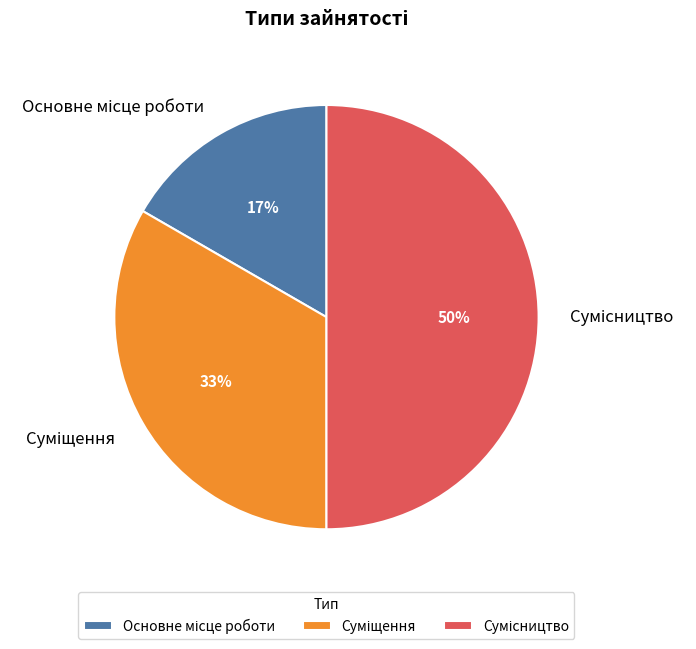

To the nearest percent, what is the difference between the largest and smallest slice percentages?

33%